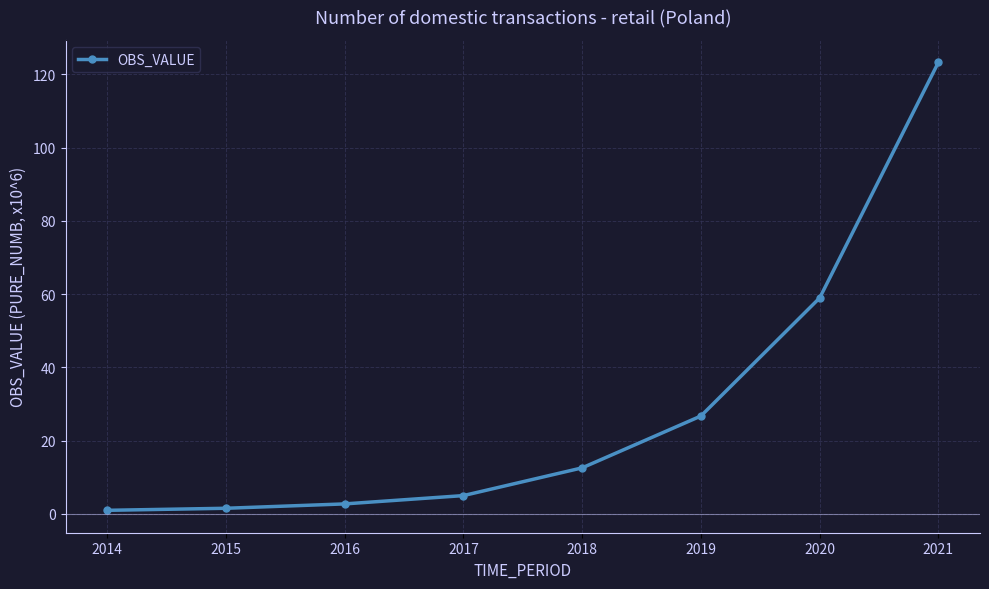

Count the number of data series in this chart.

1